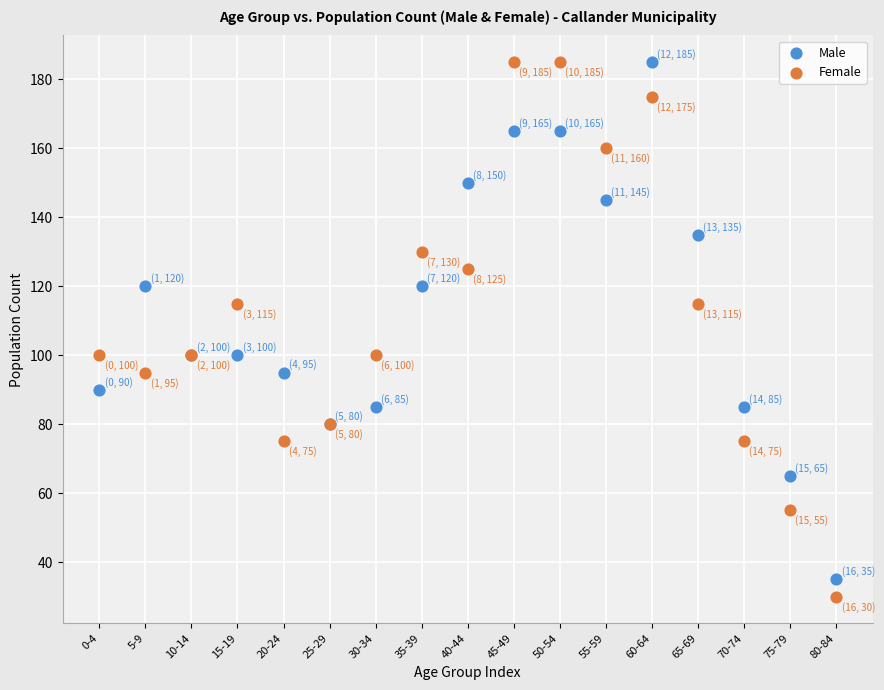

What are all the series names shown in the legend?

Male, Female